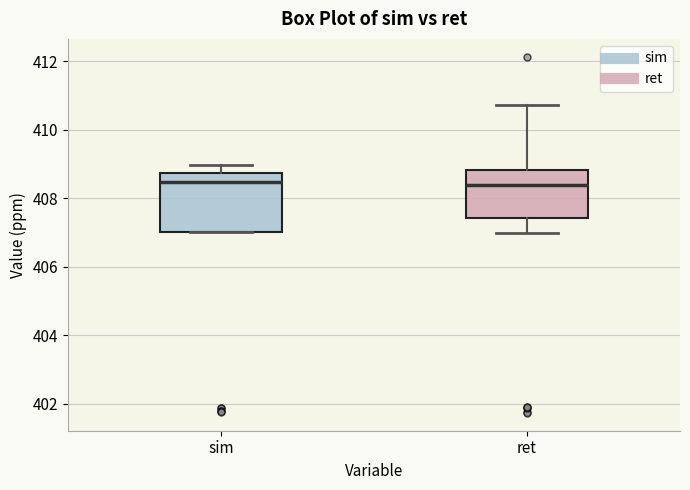

Where does the upper whisker of the box for sim end on the y-axis? The values are not printed on the chart, so give them approximately, as read against the axis.

409.0